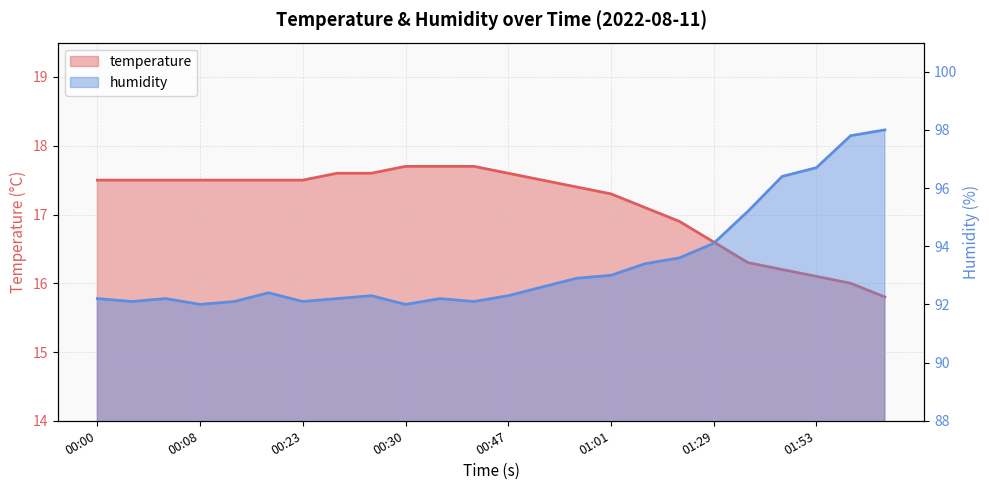

True or false: temperature and humidity cross at least once.

False